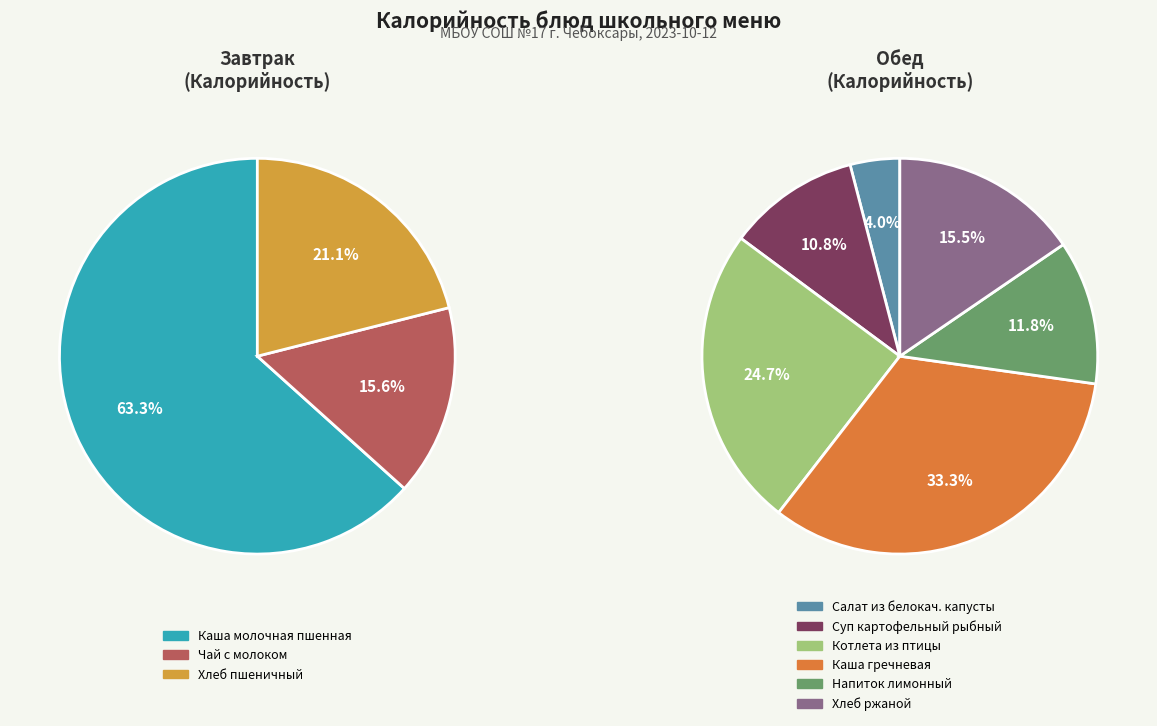

How many segments does this pie chart have?

9